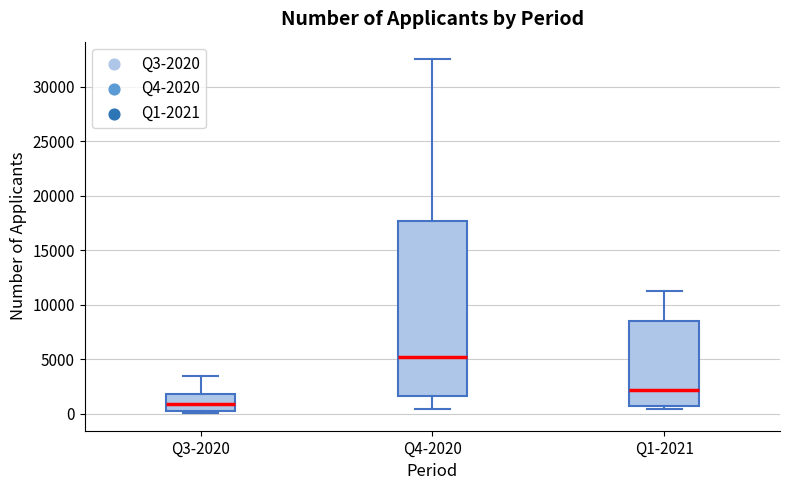

Which box is the tallest, from its lower edge to its upper edge?

Q4-2020